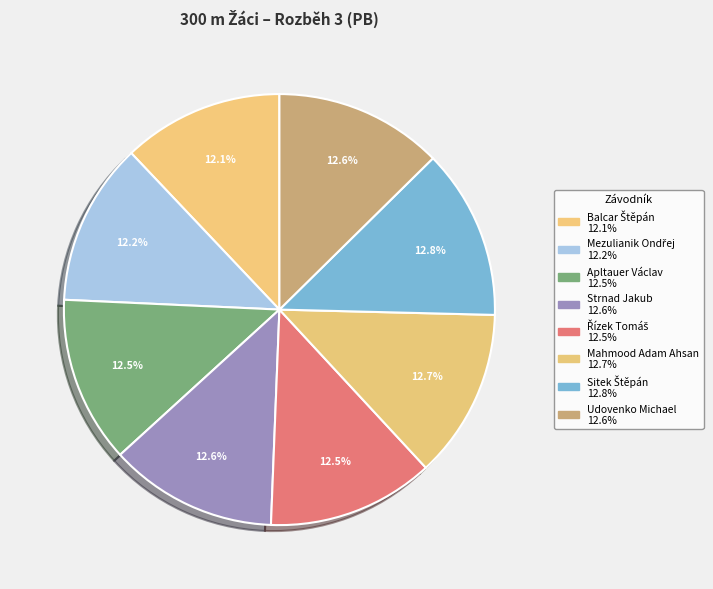

Does any single category account for the majority?

No